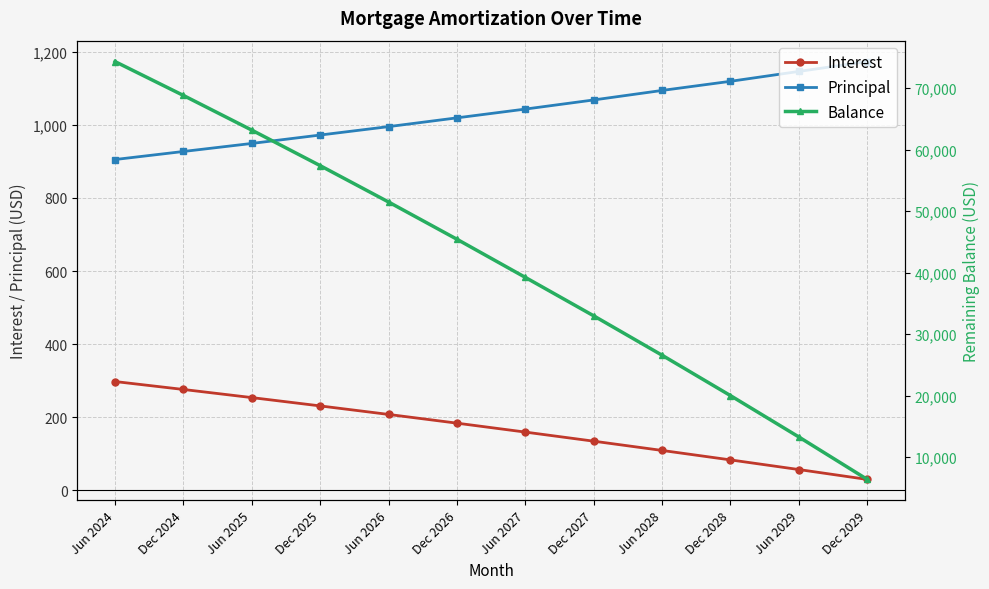

What is the label of the 8th point from the right?

Jun 2026